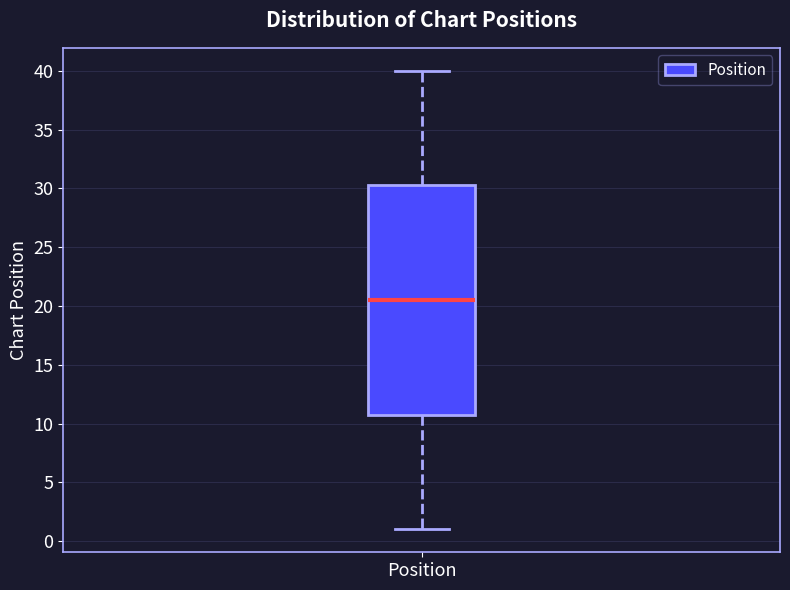

Where does the median line of the box for Position sit on the y-axis? The values are not printed on the chart, so give them approximately, as read against the axis.

20.5